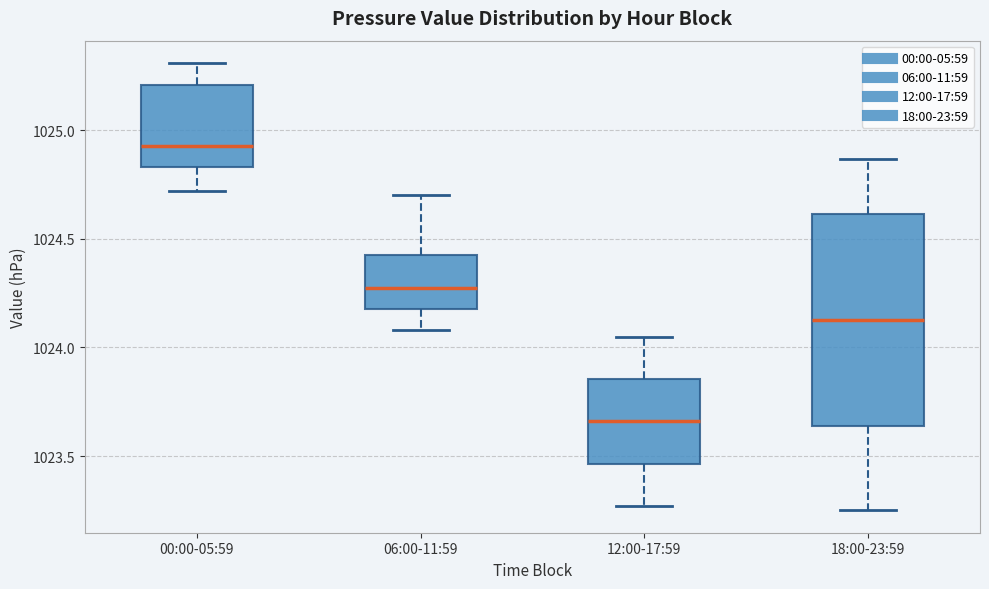

Which box's median line is the highest?

00:00-05:59